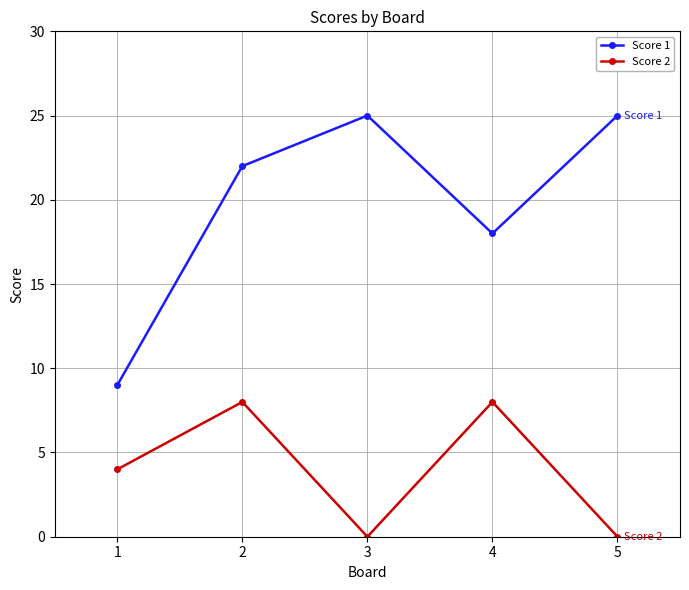

True or false: Score 2 and Score 1 intersect in this chart.

False